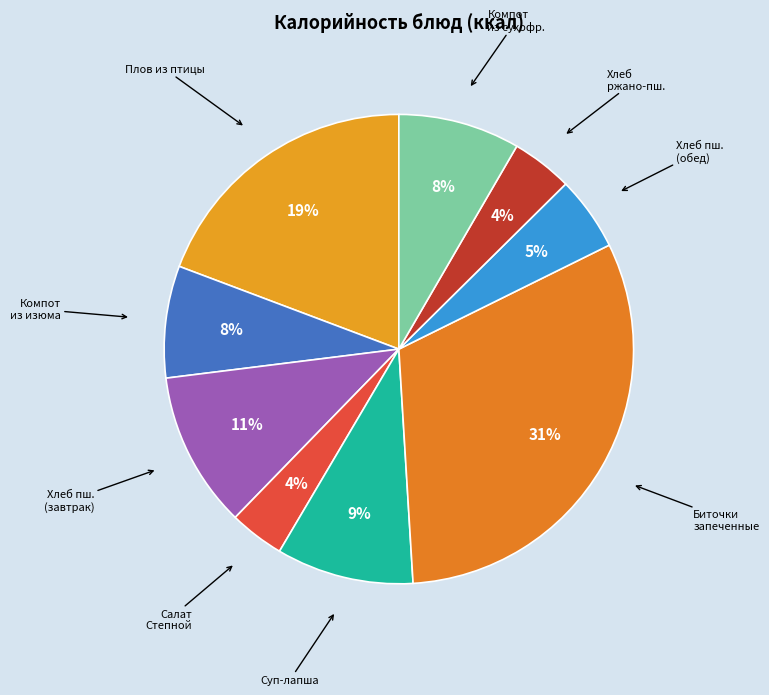

To the nearest percent, what is the average slice percentage?

11%